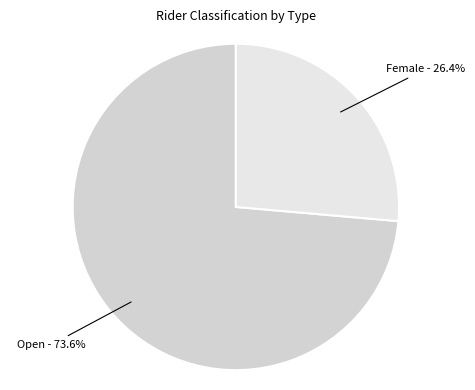

Is the sum of Female and Open greater than half?

Yes